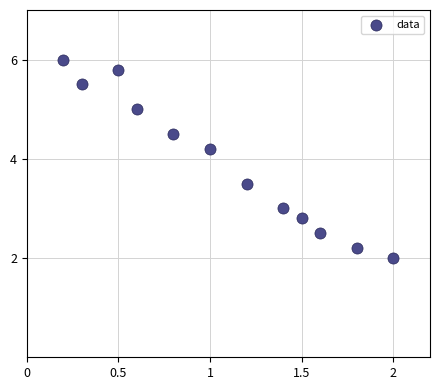

What Y value in the scatter plot is closest to 4?

4.2